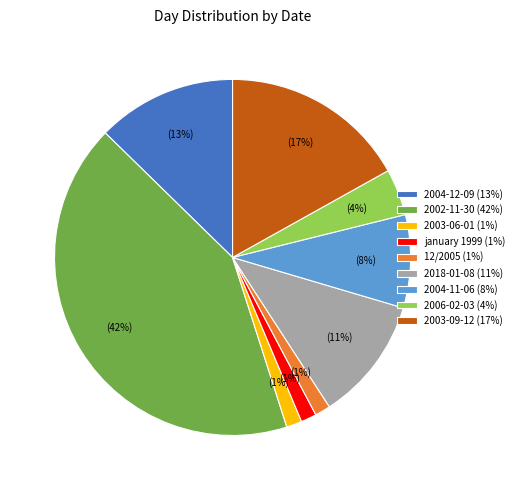

What is the ratio of the value at 2003-06-01 (1%) to the value at january 1999 (1%)?

1.0